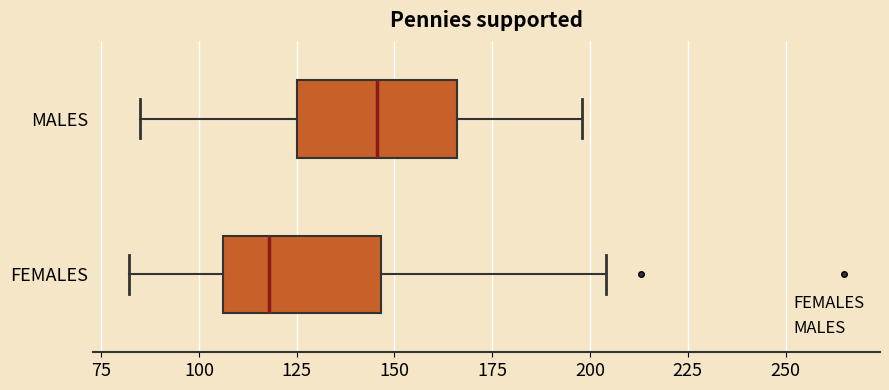

Reading bottom to top, read every box against the x-axis: the position of its median line, the range the box covers, and the ends of its whiskers. The values are not printed on the chart, so give them approximately, as read against the axis.

FEMALES: median 120, box 105 to 145, whiskers 80 to 205
MALES: median 145, box 125 to 165, whiskers 85 to 200